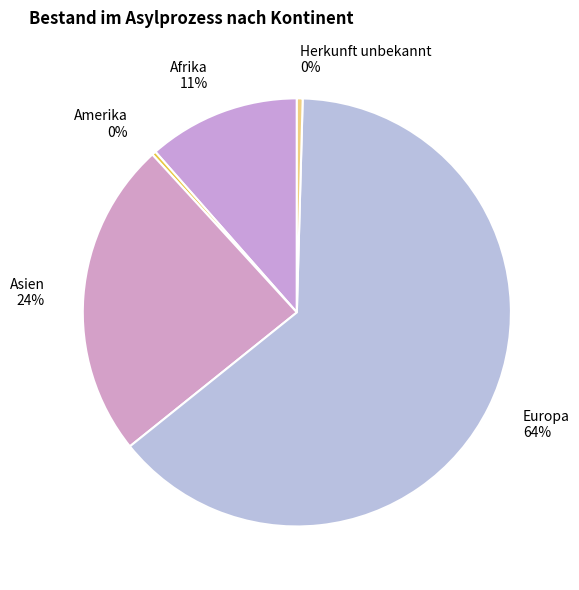

What is the majority slice?

Europa